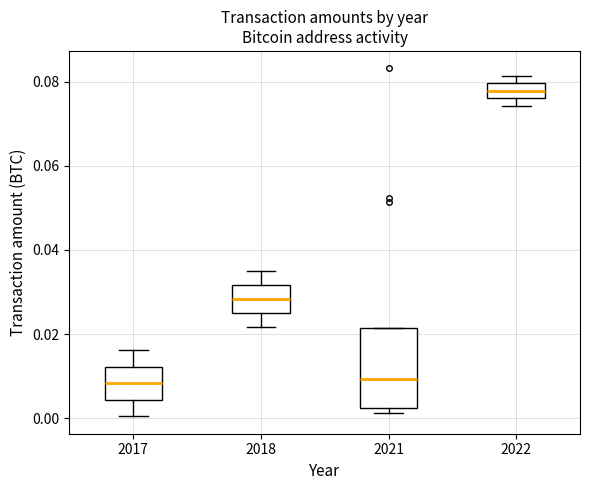

Where is the upper edge of the box at x = 2018 on the y-axis? The values are not printed on the chart, so give them approximately, as read against the axis.

0.032